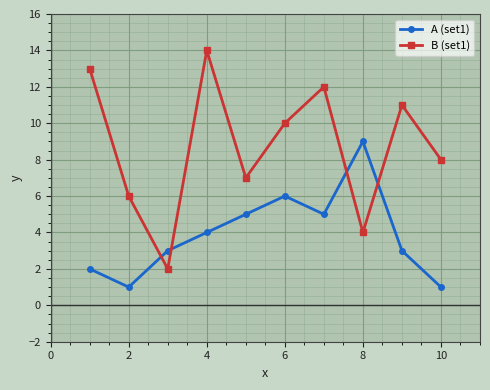

Reading left to right, list all the values displayed in this chart.

A (set1): 2	1	3	4	5	6	5	9	3	1
B (set1): 13	6	2	14	7	10	12	4	11	8